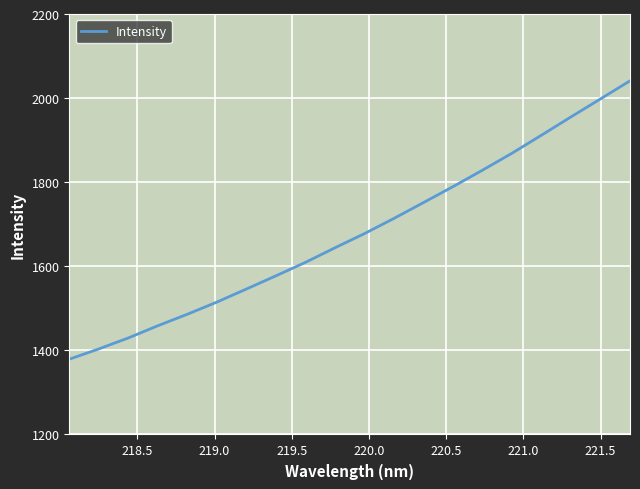

What is the smallest value displayed?

1379.1